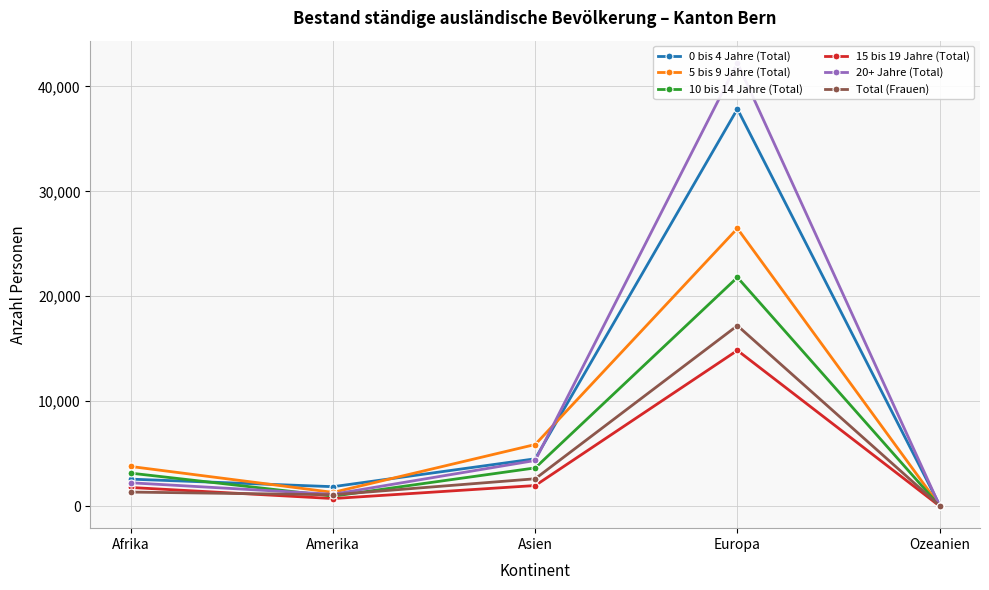

In Total (Frauen), how many points are higher than both neighbors (excluding endpoints)?

1